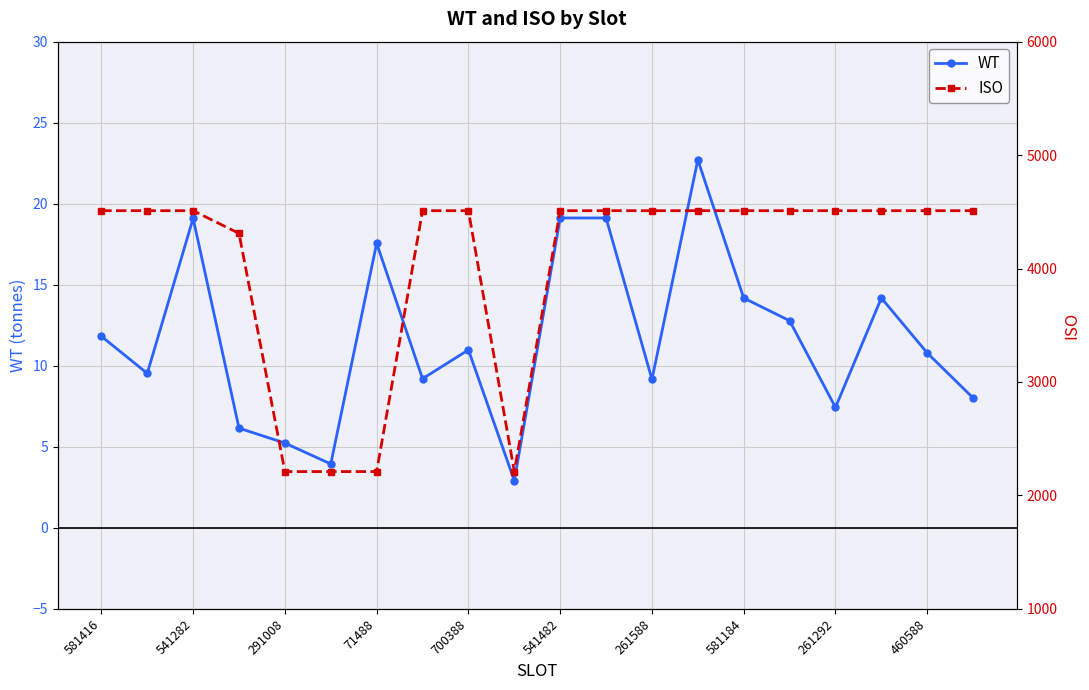

How many data points in WT are less than 10?

9